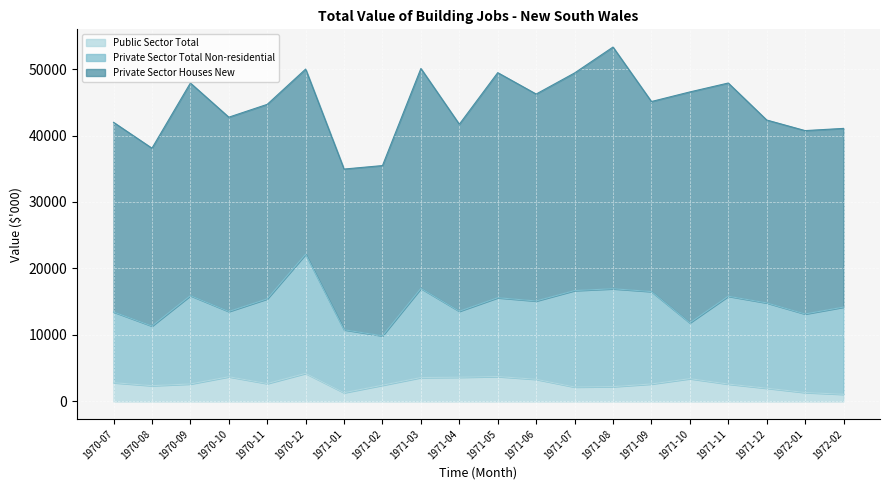

What is the value of the Public Sector Total point at the 8th from the left?

2434